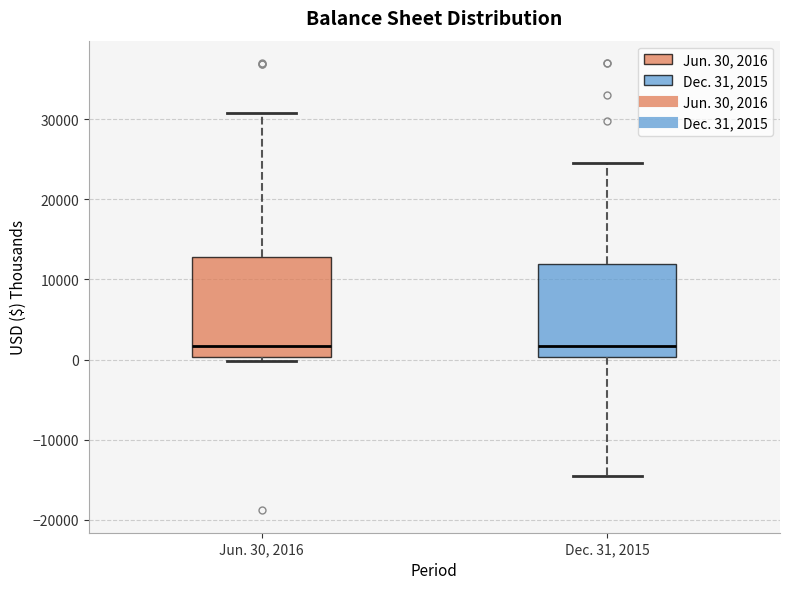

Reading left to right, transcribe this box plot: for each box, give where its median line is, the range the box spans, and where its two whiskers end, as read against the y-axis. The values are not printed on the chart, so give them approximately, as read against the axis.

Jun. 30, 2016: median 2000, box 0 to 13000, whiskers 0 (just below the box's lower edge) to 31000
Dec. 31, 2015: median 2000, box 0 to 12000, whiskers -15000 to 25000